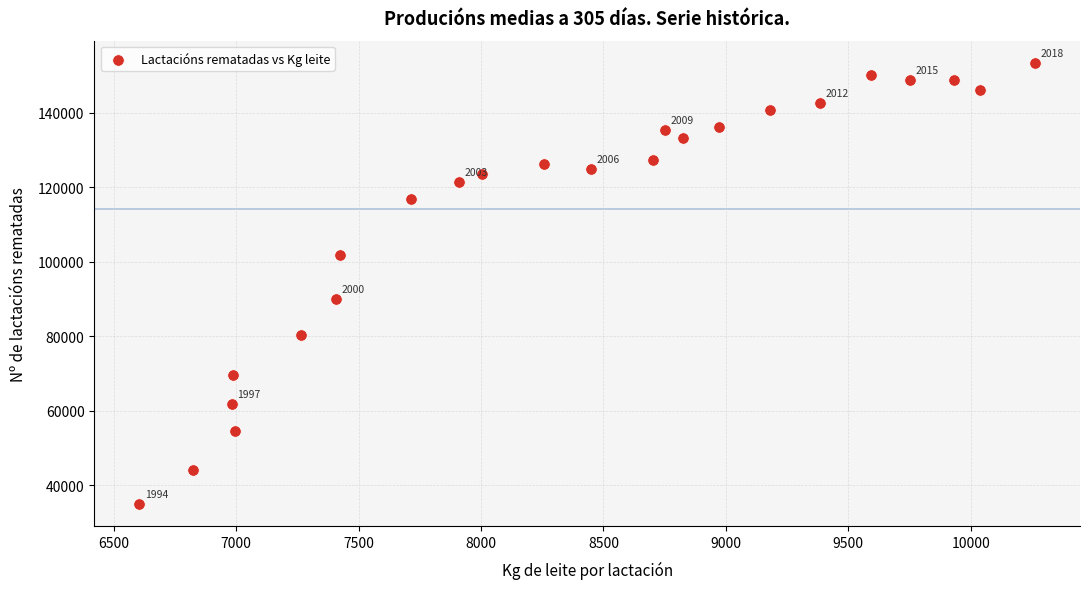

What Y value in the scatter plot is closest to 94179?

90021